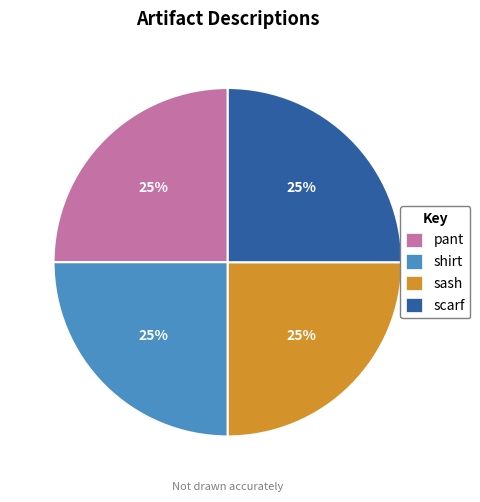

To the nearest percent, what percentage of the pie is sash?

25%